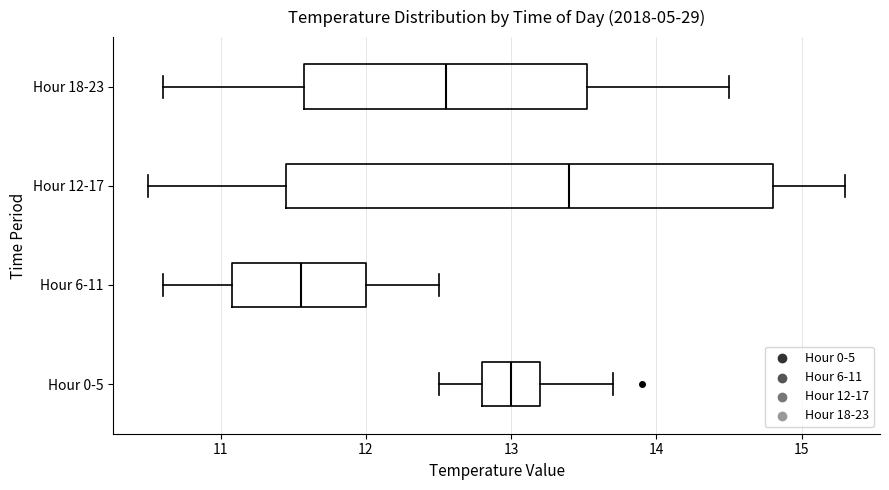

Where is the right edge of the box for Hour 0-5 on the x-axis? The values are not printed on the chart, so give them approximately, as read against the axis.

13.2